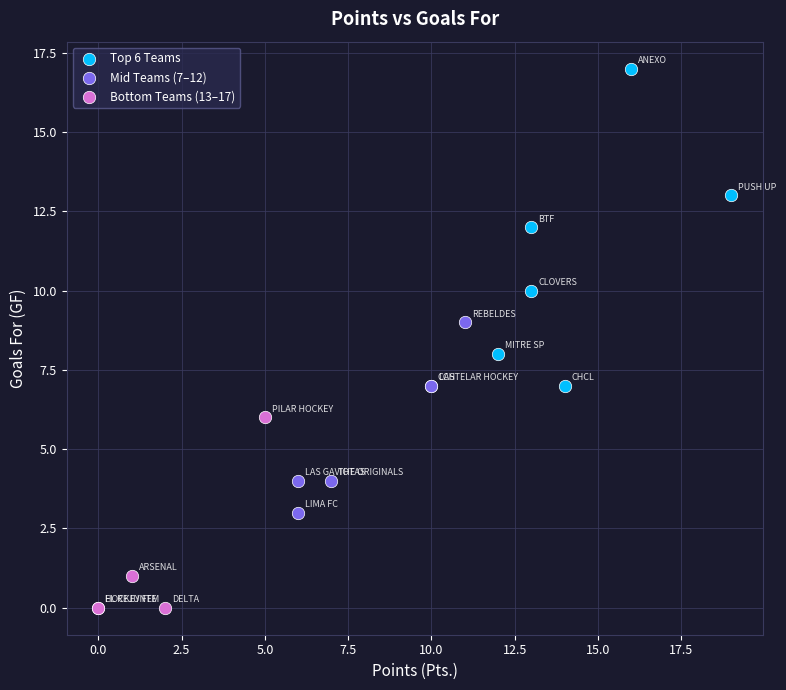

What are all the series names shown in the legend?

Top 6 Teams, Mid Teams (7–12), Bottom Teams (13–17)